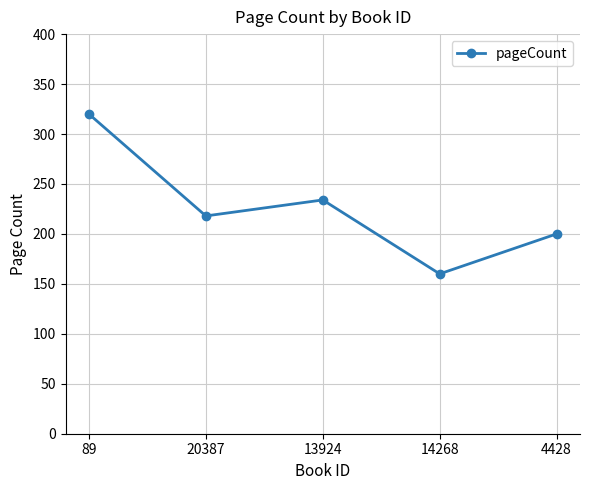

At which label does the data first exceed 218?

89